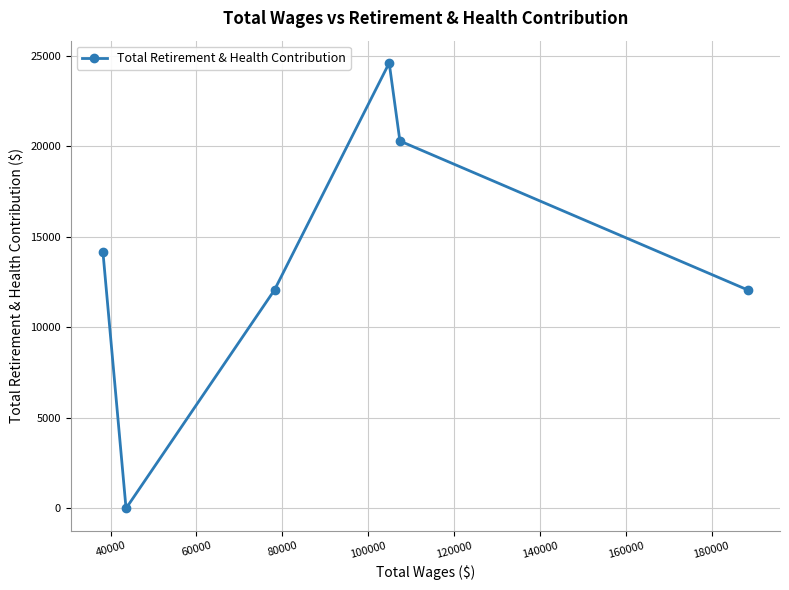

What is the sum of all values?

83190